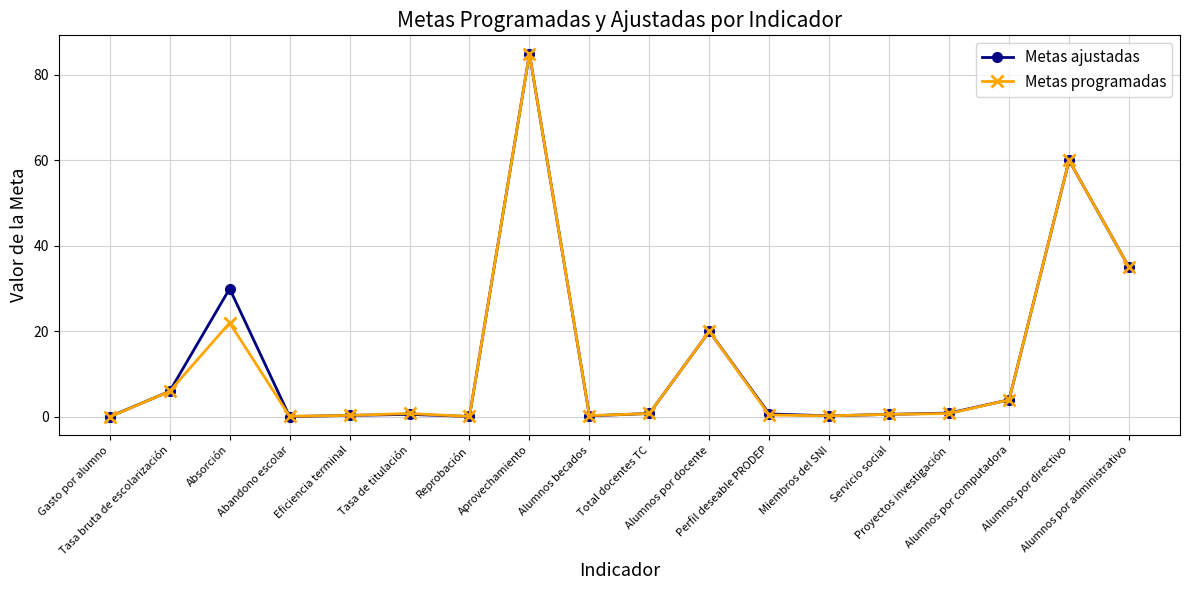

True or false: Metas ajustadas has more than 2 interior local peaks.

True